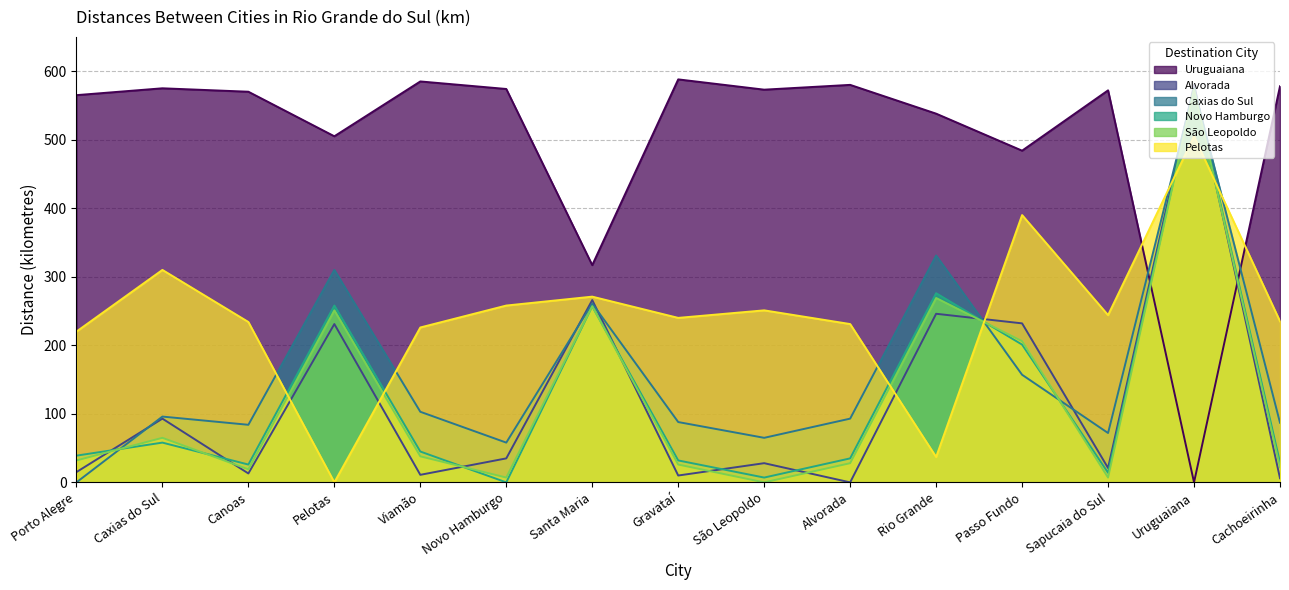

Between Alvorada and Uruguaiana, which series saw the biggest shift?

Alvorada